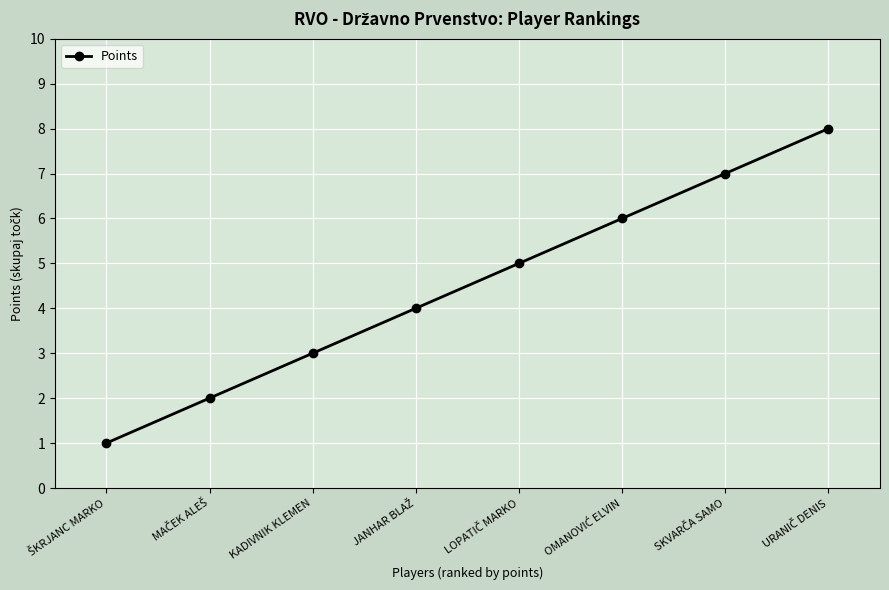

What is the maximum value shown in the chart?

8